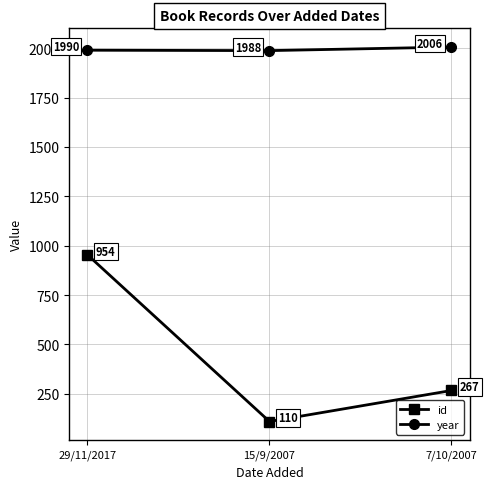

What is the label of the 2nd point from the left?

15/9/2007